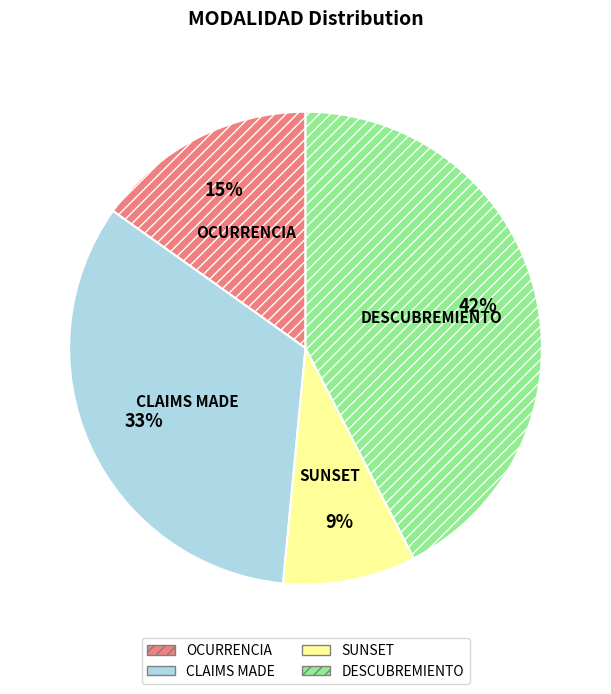

How many segments does this pie chart have?

4